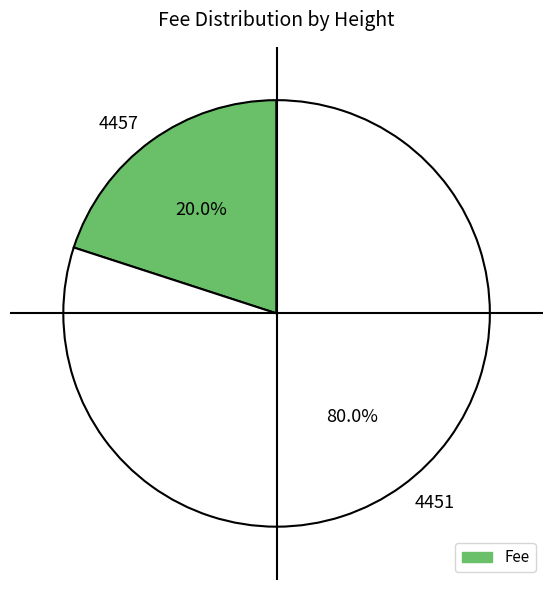

To the nearest percent, what is the combined percentage of 4457 and 4451?

100%